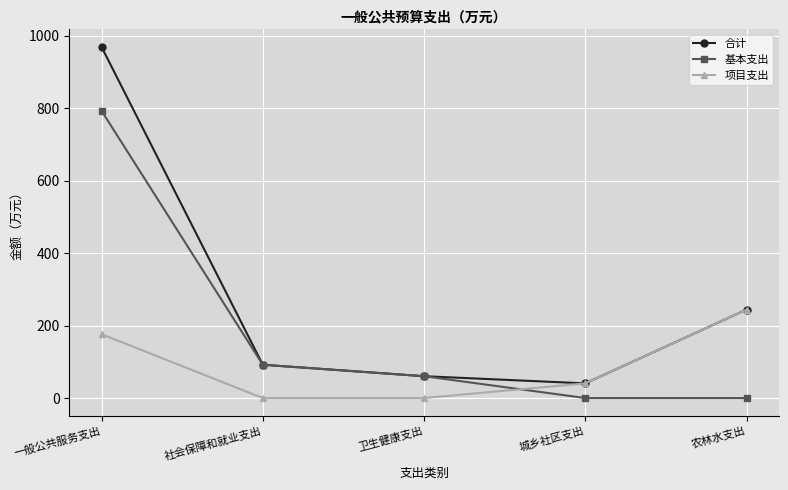

What is the average value of the 合计 series?

281.1